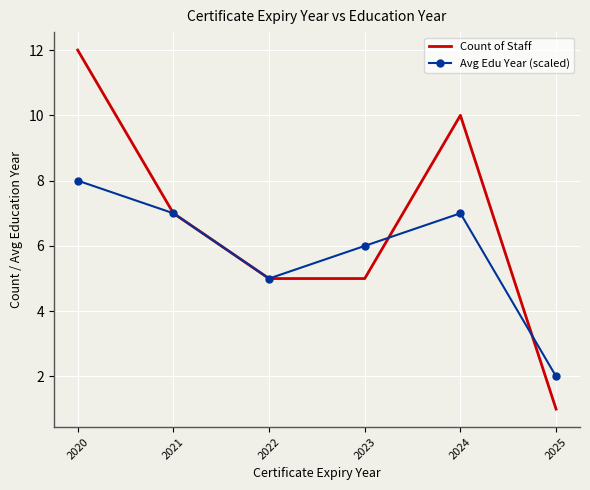

How many categories are shown in the chart?

6